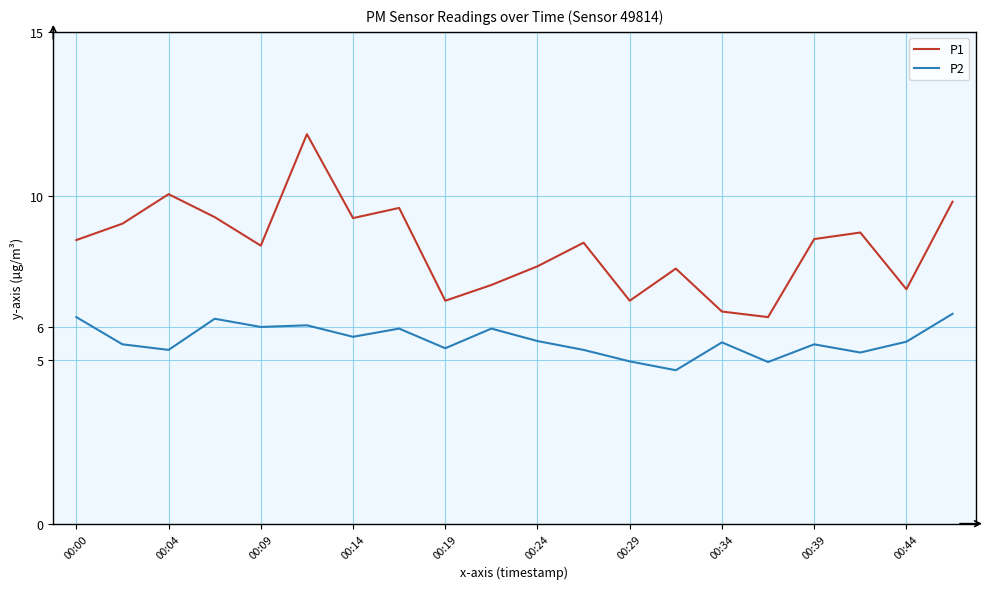

How many series are shown in this chart?

2